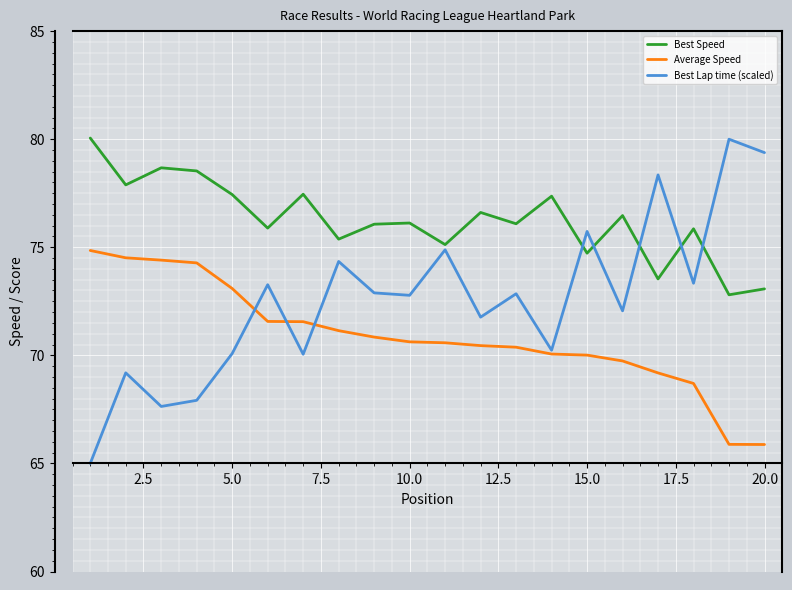

True or false: Best Speed and Average Speed cross at least once.

False